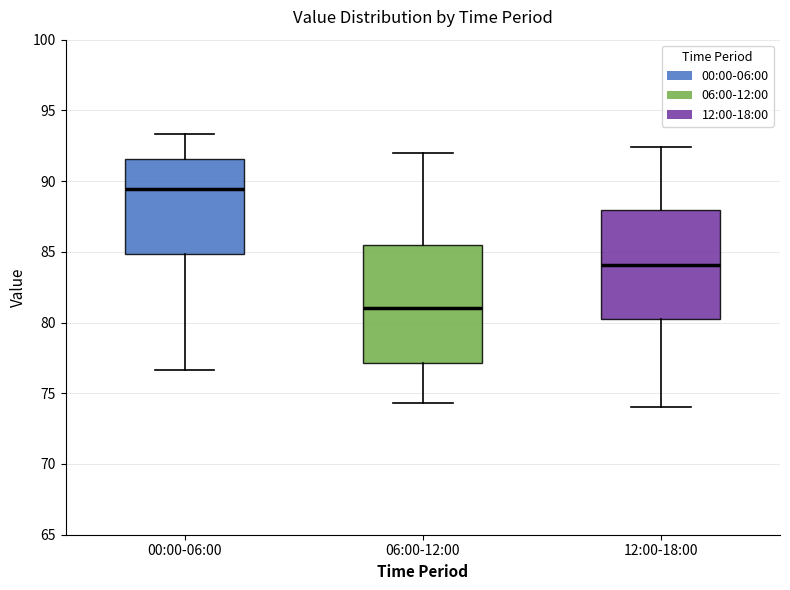

Reading left to right, read every box against the y-axis: the position of its median line, the range the box covers, and the ends of its whiskers. The values are not printed on the chart, so give them approximately, as read against the axis.

00:00-06:00: median 89.5, box 85.0 to 91.5, whiskers 76.5 to 93.5
06:00-12:00: median 81.0, box 77.0 to 85.5, whiskers 74.5 to 92.0
12:00-18:00: median 84.0, box 80.5 to 88.0, whiskers 74.0 to 92.5